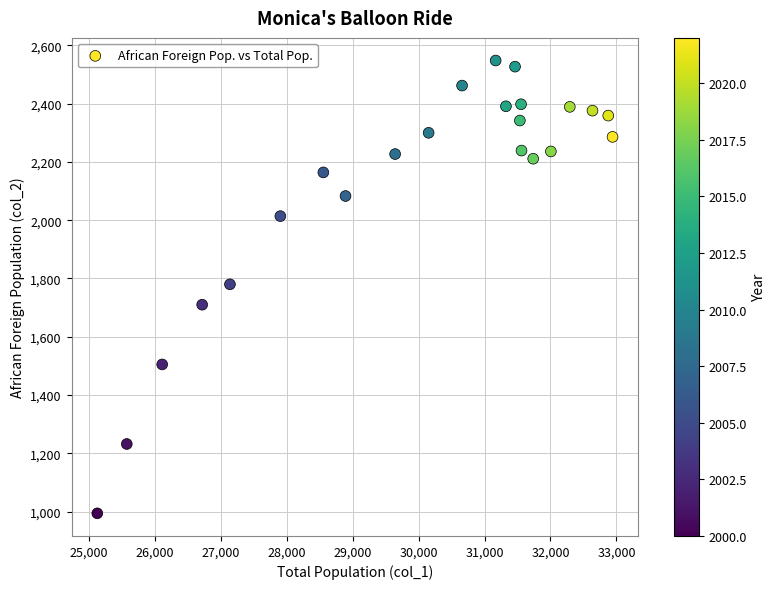

What is the range of X values (max minus min)?

7811